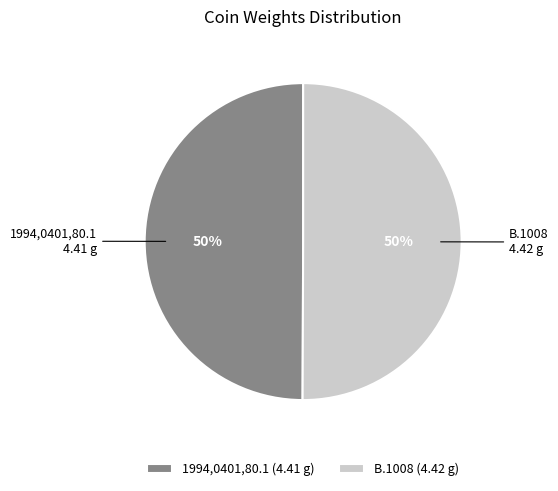

Combined, do 1994,0401,80.1 and B.1008 account for over 50%?

Yes